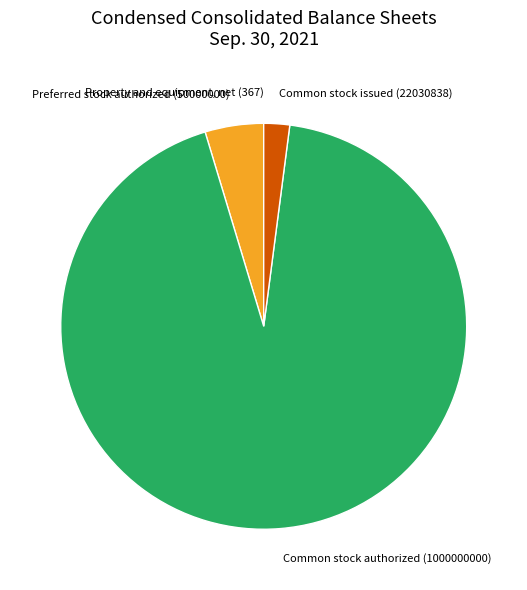

What is the largest slice in the pie chart?

Common stock authorized (1000000000)